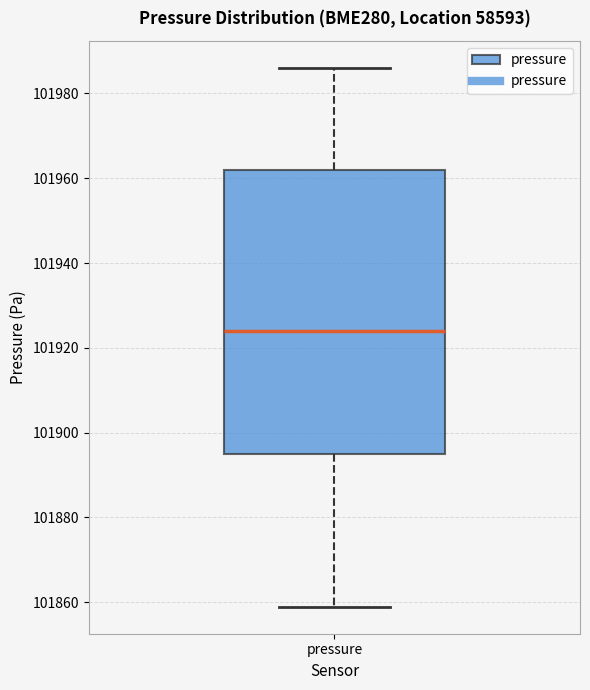

Transcribe this box plot: give where the median line is, the range the box spans, and where the two whiskers end, as read against the y-axis. The values are not printed on the chart, so give them approximately, as read against the axis.

median 101924, box 101894 to 101962, whiskers 101858 to 101986